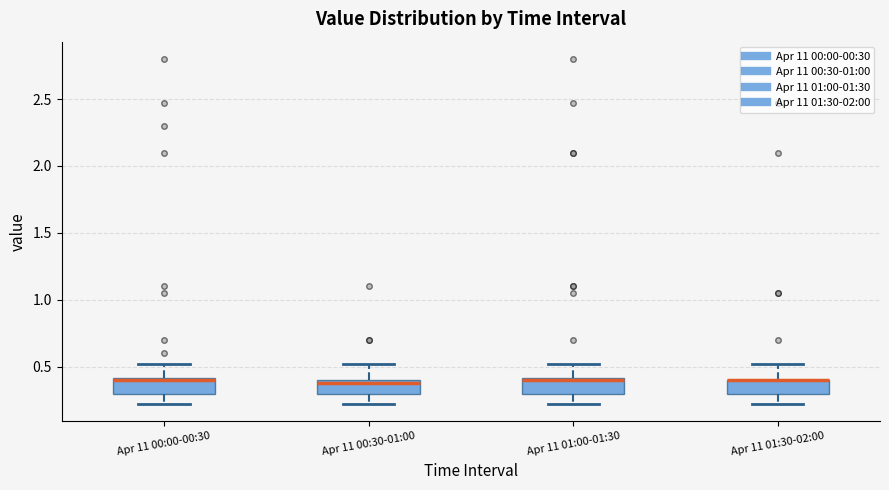

Reading left to right, transcribe this box plot: for each box, give where its median line is, the range the box spans, and where its two whiskers end, as read against the y-axis. The values are not printed on the chart, so give them approximately, as read against the axis.

Apr 11 00:00-00:30: median 0.4, box 0.3 to 0.4, whiskers 0.2 to 0.5
Apr 11 00:30-01:00: median 0.4 (just below the box's upper edge), box 0.3 to 0.4, whiskers 0.2 to 0.5
Apr 11 01:00-01:30: median 0.4, box 0.3 to 0.4, whiskers 0.2 to 0.5
Apr 11 01:30-02:00: median 0.4 (drawn on the box's upper edge), box 0.3 to 0.4, whiskers 0.2 to 0.5